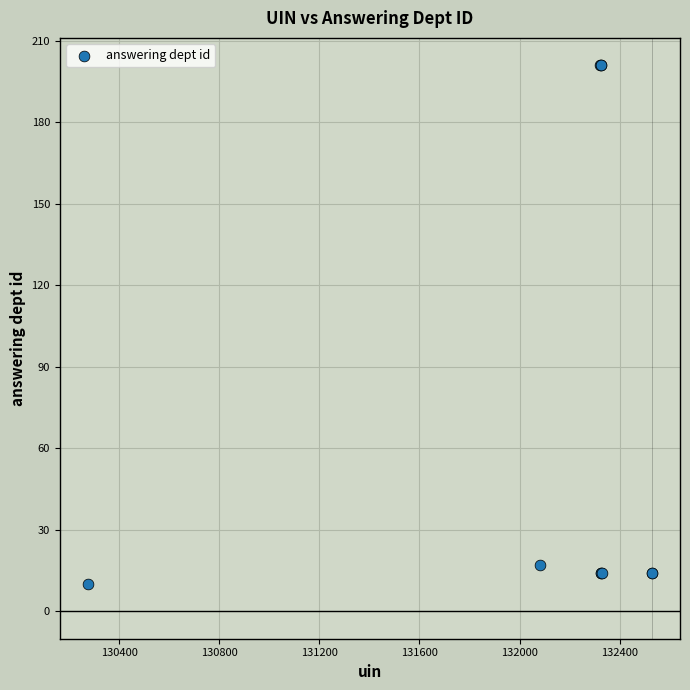

What Y value in the scatter plot is closest to 105?

17